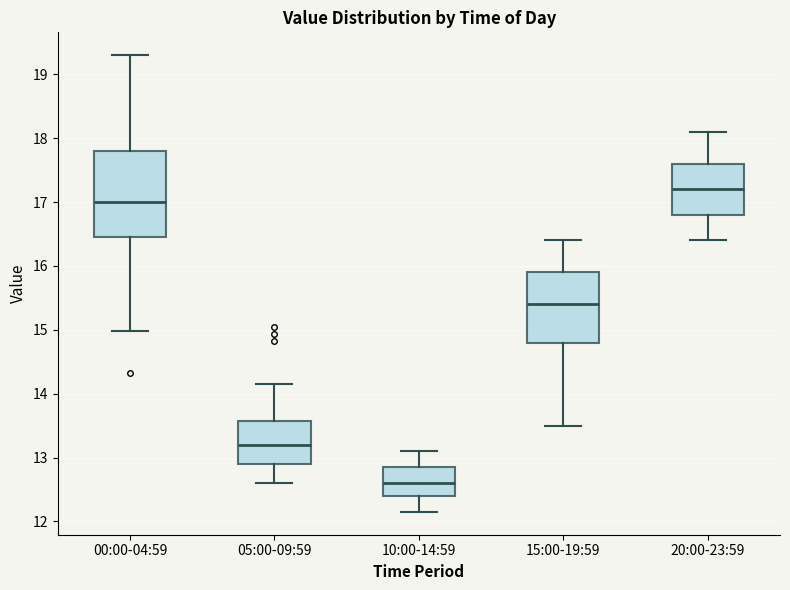

Reading left to right, transcribe this box plot: for each box, give where its median line is, the range the box spans, and where its two whiskers end, as read against the y-axis. The values are not printed on the chart, so give them approximately, as read against the axis.

00:00-04:59: median 17.0, box 16.5 to 17.8, whiskers 15.0 to 19.3
05:00-09:59: median 13.2, box 12.9 to 13.6, whiskers 12.6 to 14.2
10:00-14:59: median 12.6, box 12.4 to 12.9, whiskers 12.2 to 13.1
15:00-19:59: median 15.4, box 14.8 to 15.9, whiskers 13.5 to 16.4
20:00-23:59: median 17.2, box 16.8 to 17.6, whiskers 16.4 to 18.1